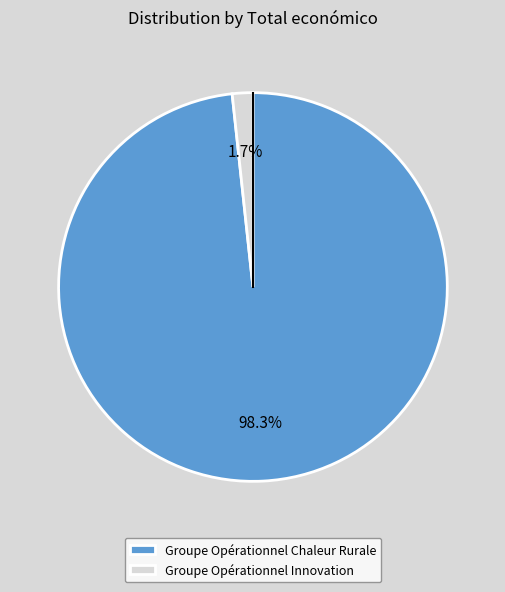

Rank the categories by value from highest to lowest.

Groupe Opérationnel Chaleur Rurale, Groupe Opérationnel Innovation